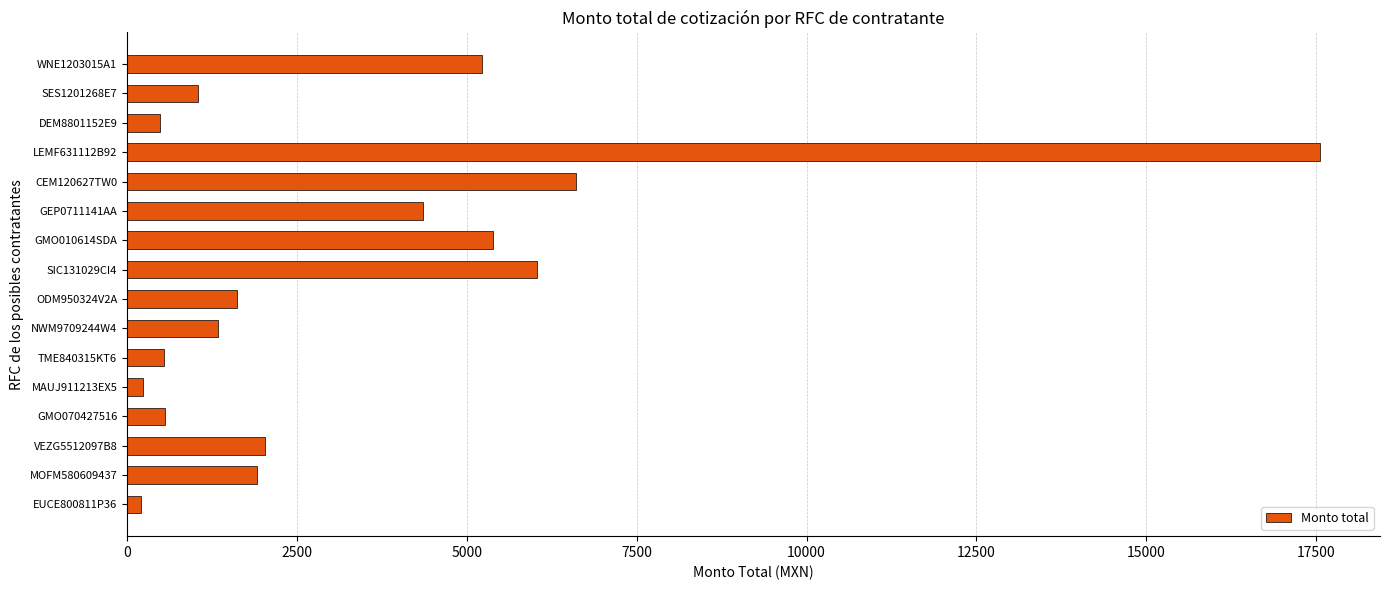

What is the minimum value shown in the chart?

200.0